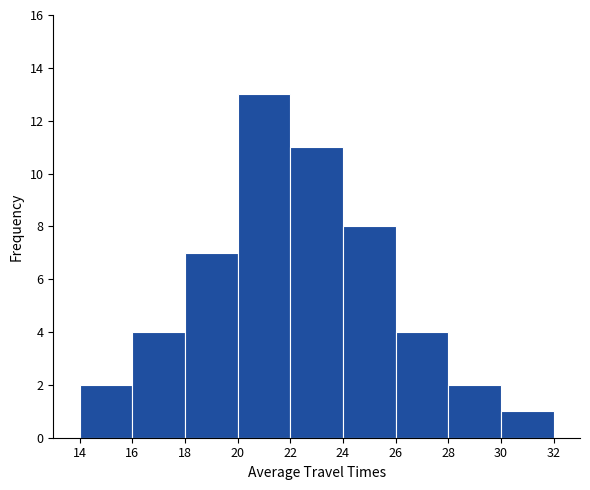

Reading left to right, transcribe this chart: for each bar, give the range it covers on the x-axis and its height. The values are not printed on the chart, so give them approximately, as read against the axis.

14 to 16: 2
16 to 18: 4
18 to 20: 7
20 to 22: 13
22 to 24: 11
24 to 26: 8
26 to 28: 4
28 to 30: 2
30 to 32: 1